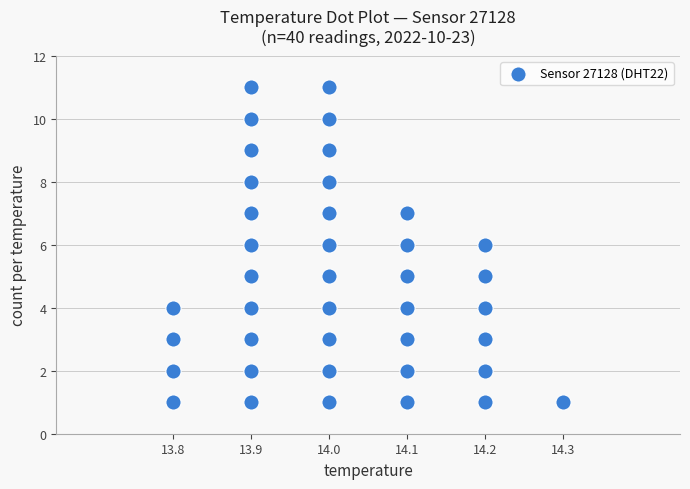

What is the range of Y values (max minus min)?

10